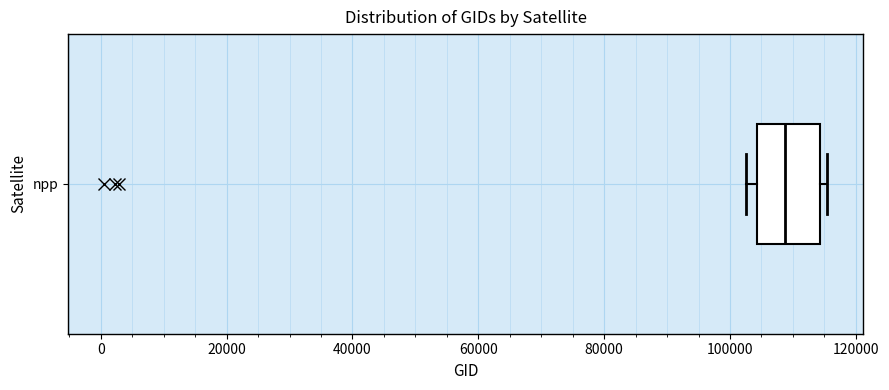

Where is the left edge of the box for npp on the x-axis? The values are not printed on the chart, so give them approximately, as read against the axis.

104000